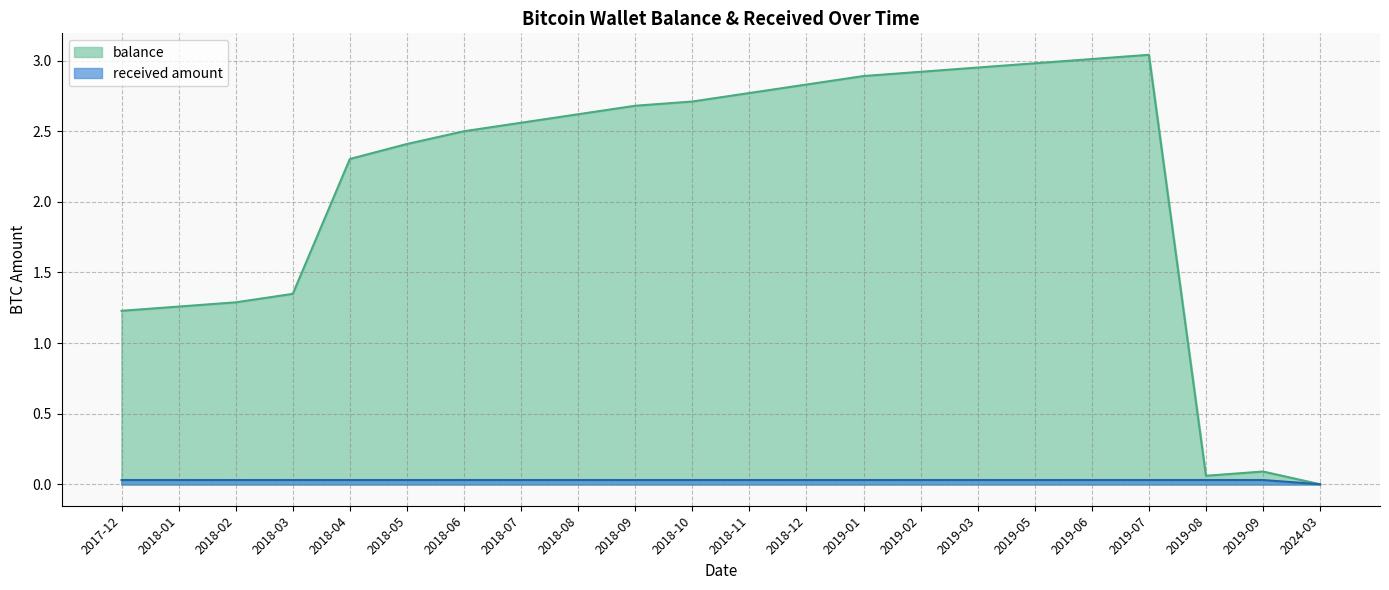

Is the value of balance at 2019-03 greater than the value of received amount at 2018-06?

Yes